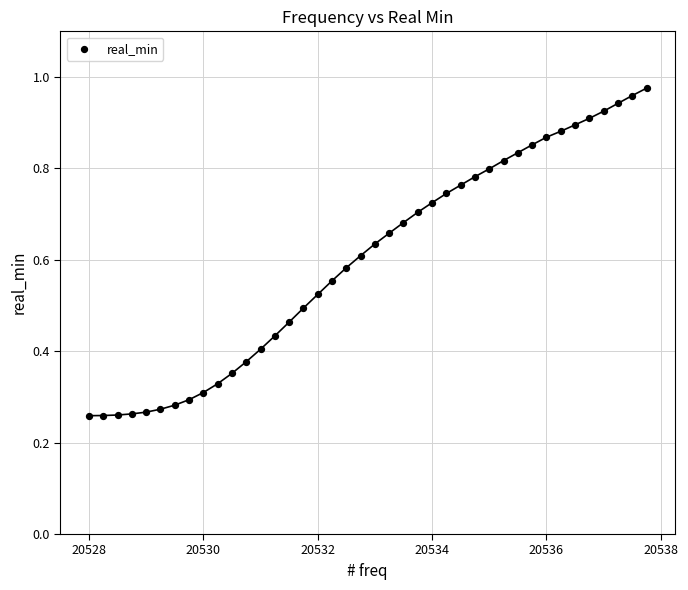

What is the range of X values (max minus min)?

9.8